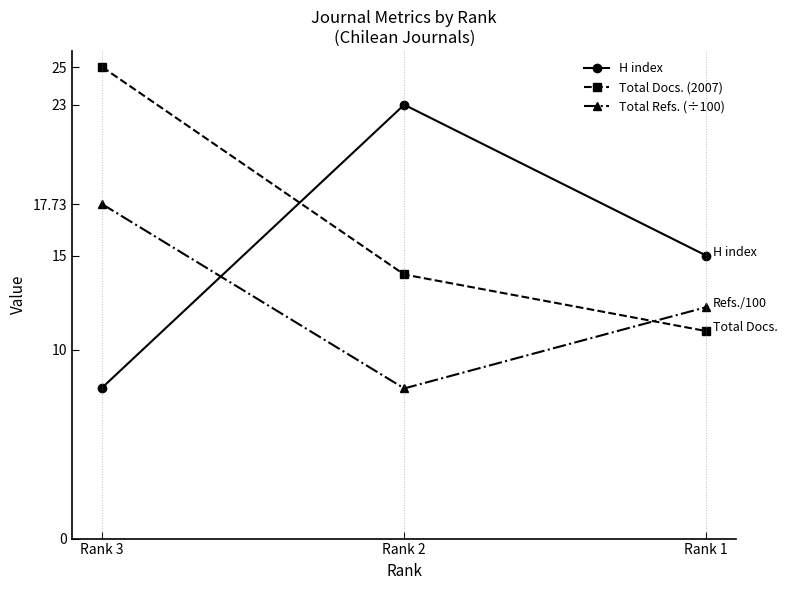

What is the difference between the maximum and second lowest values in the H index series?

8.0